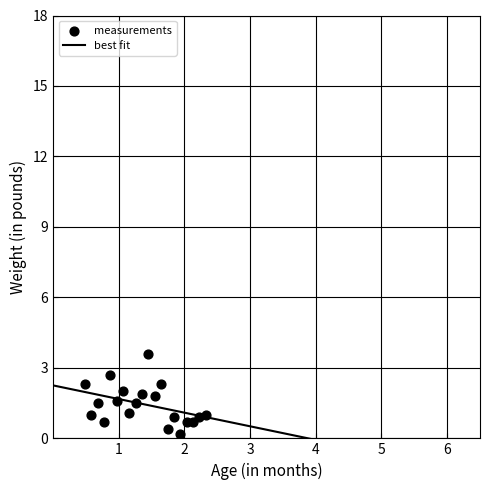

What is the range of X values (max minus min)?

1.8